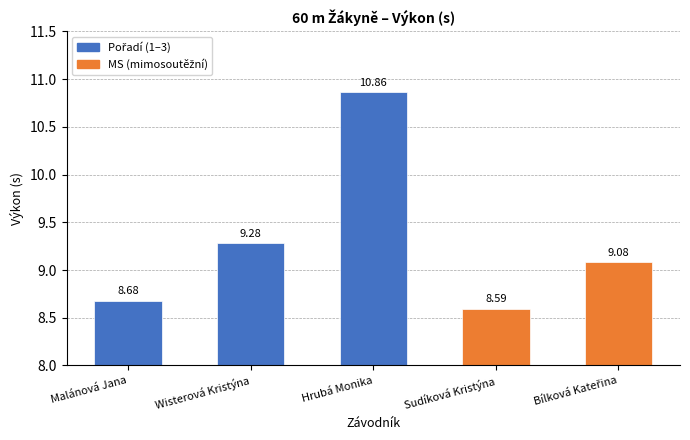

How many series are shown in this chart?

1